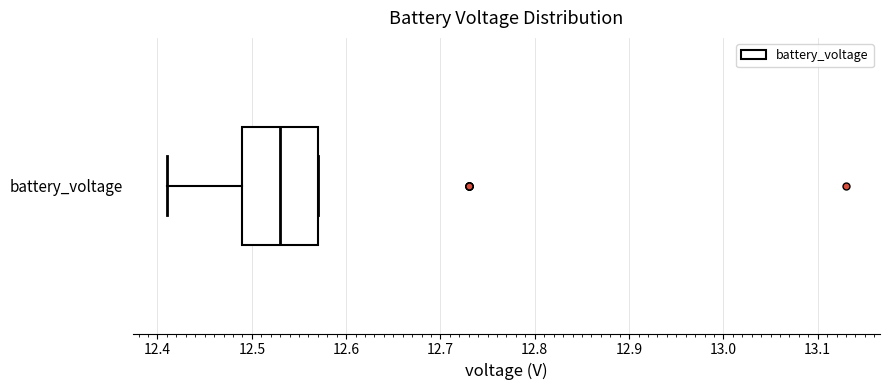

Transcribe this box plot: give where the median line is, the range the box spans, and where the two whiskers end, as read against the x-axis. The values are not printed on the chart, so give them approximately, as read against the axis.

median 12.53, box 12.49 to 12.57, whiskers 12.41 to 12.57